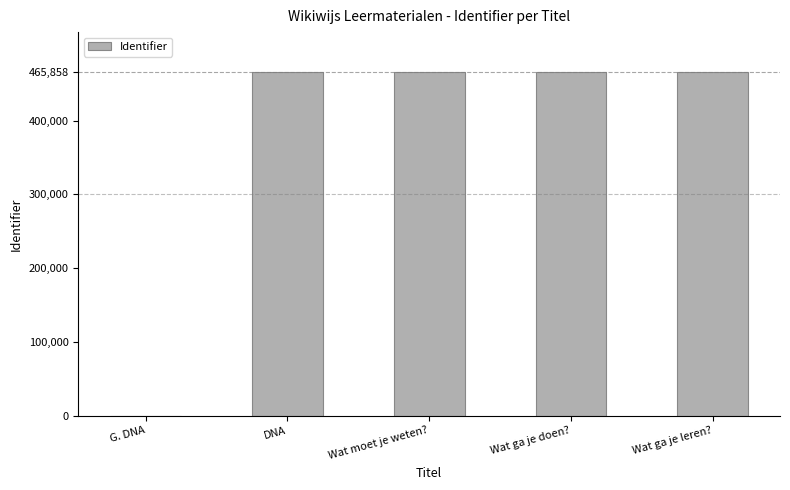

Between G. DNA and DNA, which is larger?

DNA